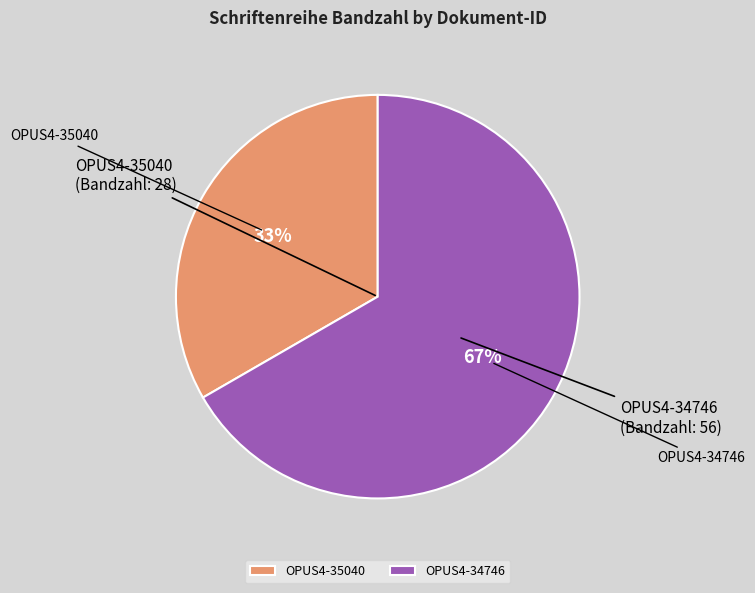

Which slice is the largest?

OPUS4-34746